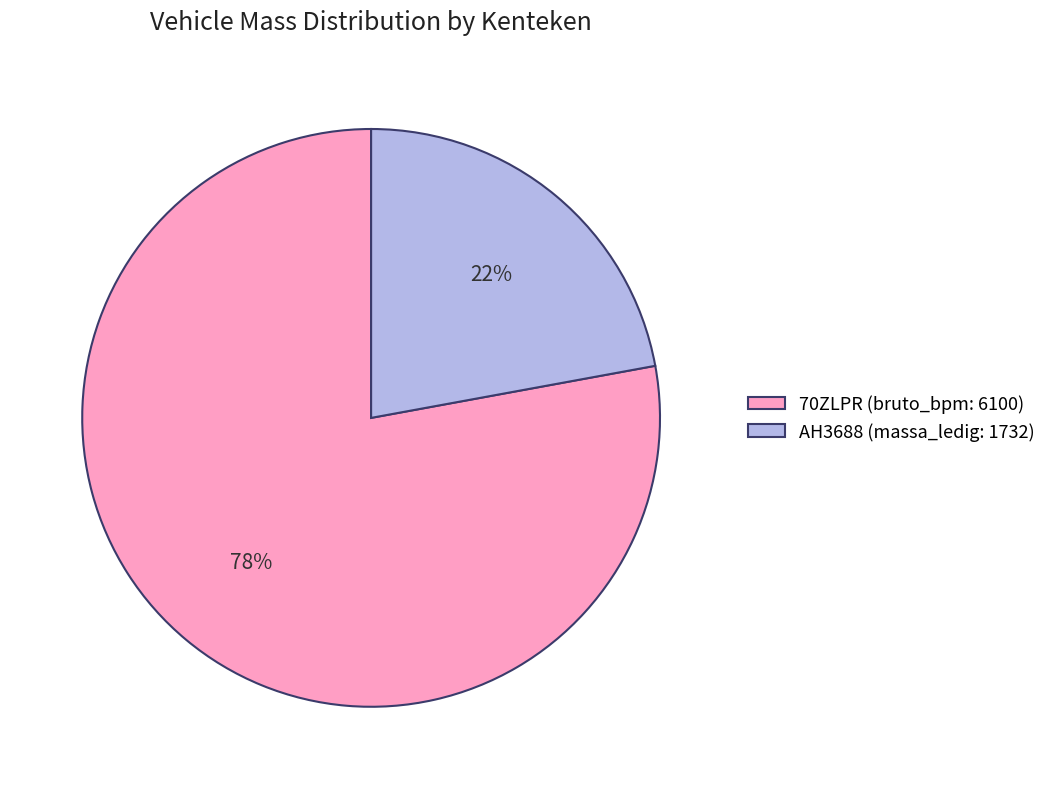

To the nearest percent, what is the difference between the largest and smallest slice percentages?

56%